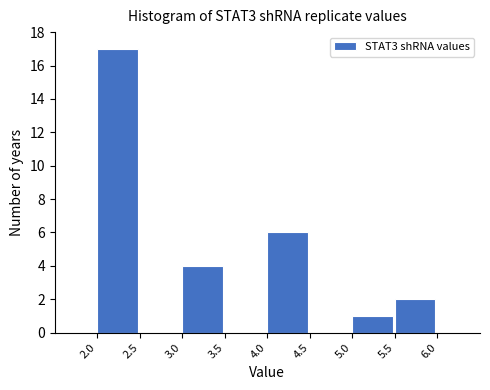

Over which range of the x-axis is the bar tallest?

2.0 to 2.5